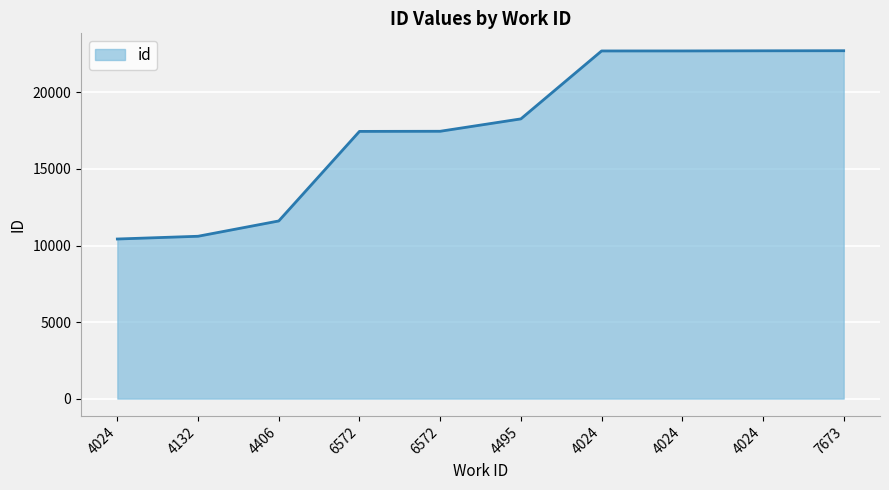

What is the average value?

17670